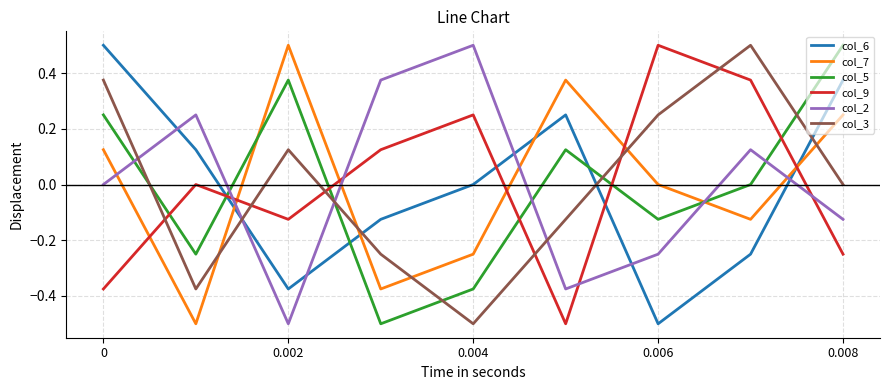

Which series ends up on top after the final intersection of col_5 and col_7?

col_5